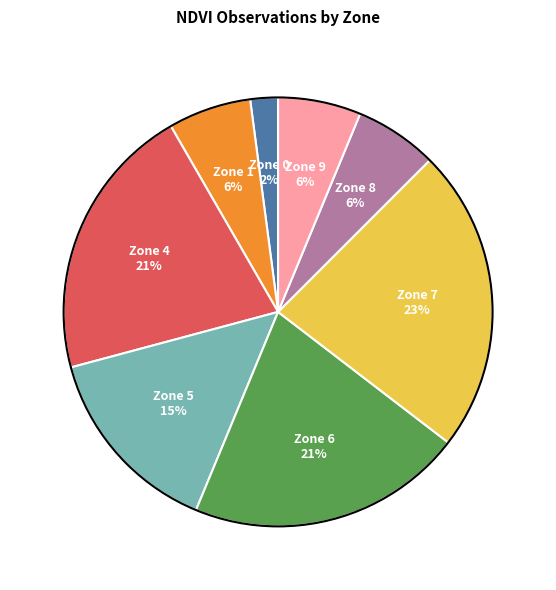

Is the sum of Zone 6 and Zone 5 greater than half?

No